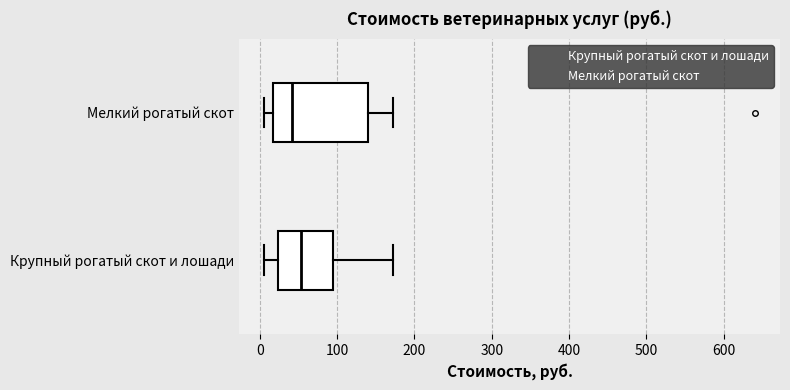

Where does the left whisker of the box for Крупный рогатый скот и лошади end on the x-axis? The values are not printed on the chart, so give them approximately, as read against the axis.

10